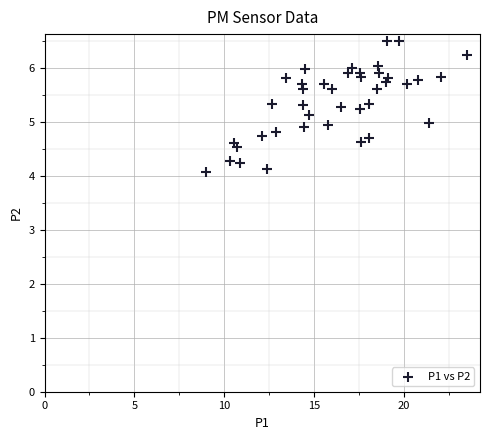

What is the range of Y values (max minus min)?

2.4